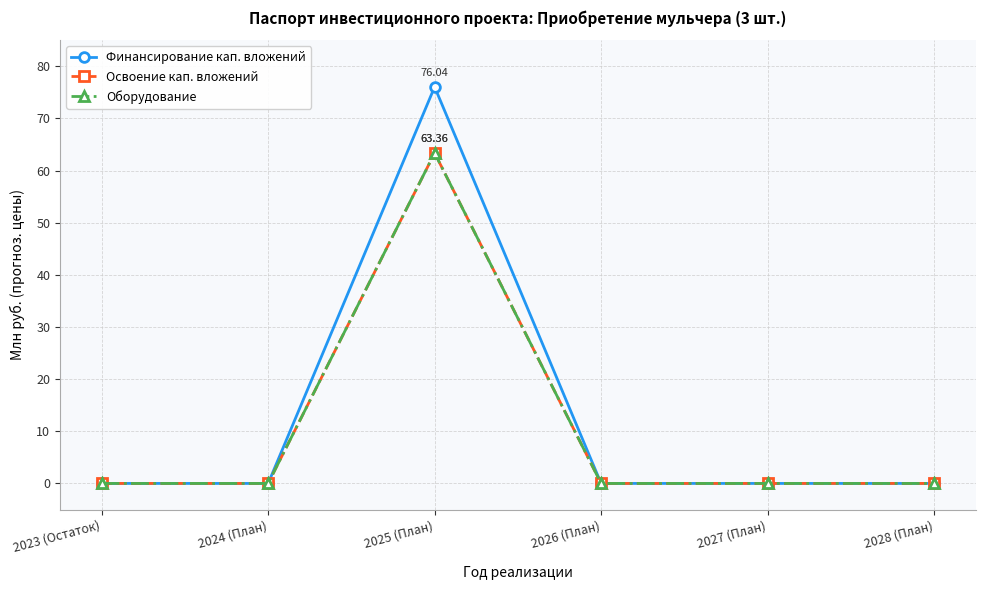

What is the difference between the Оборудование values at 2023 (Остаток) and 2025 (План)?

63.4